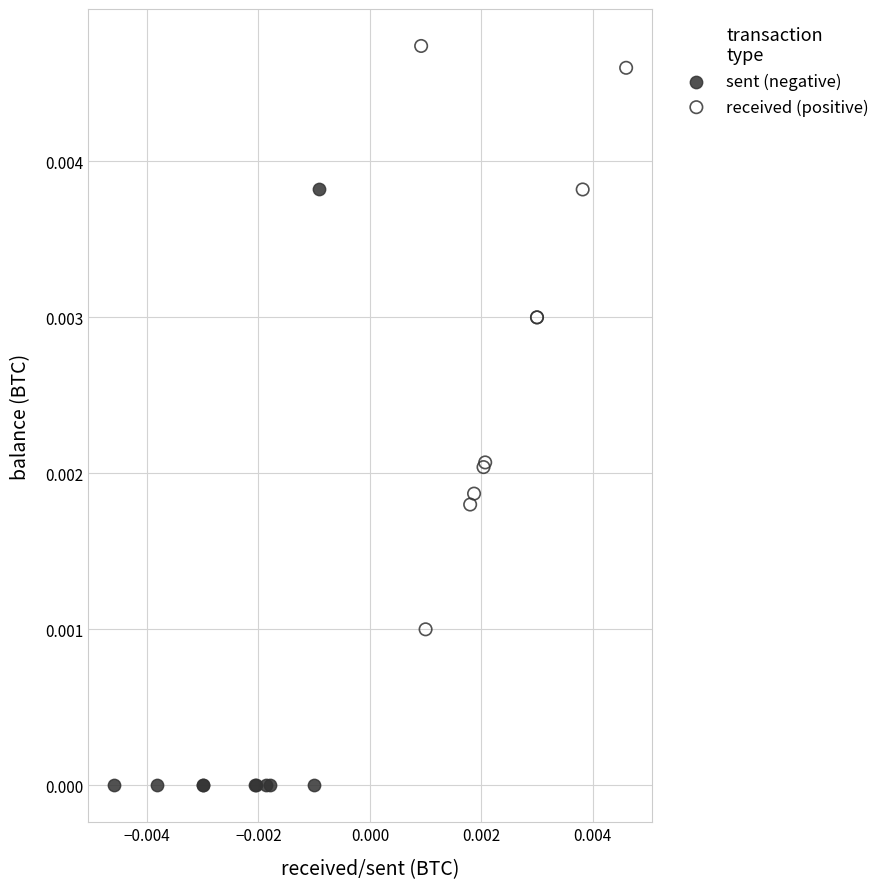

What are all the series names shown in the legend?

sent (negative), received (positive)